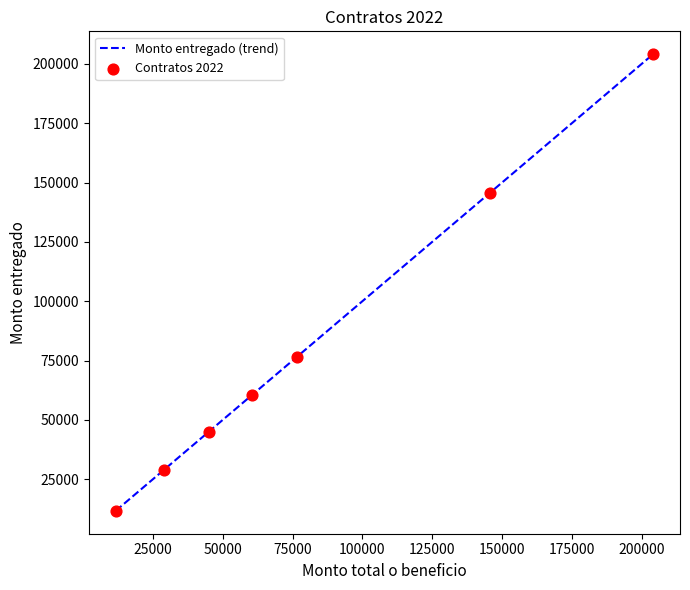

What is the difference between the maximum and second lowest values?

175141.4